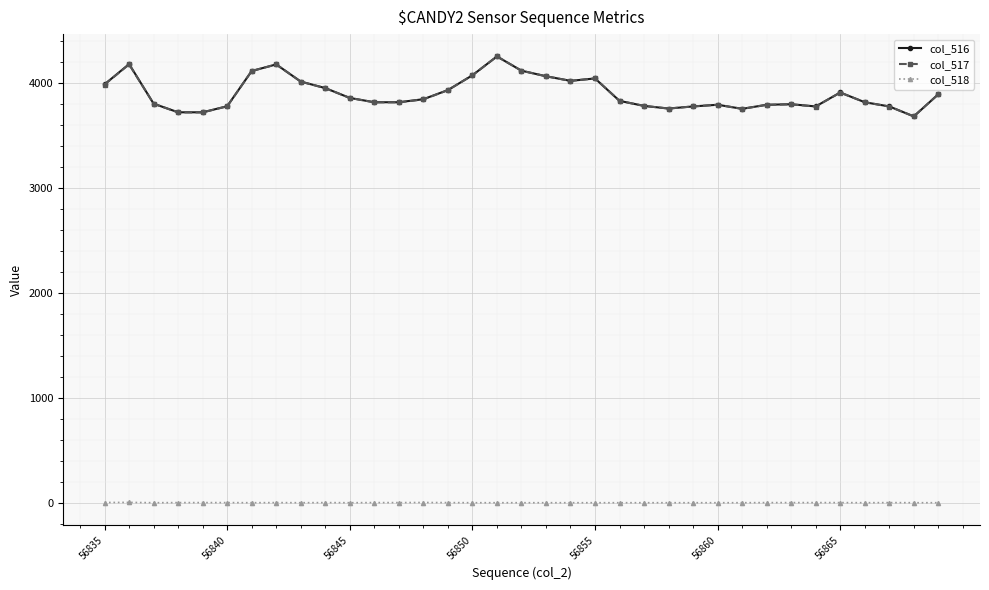

What is the highest value of the col_516 series?

4257